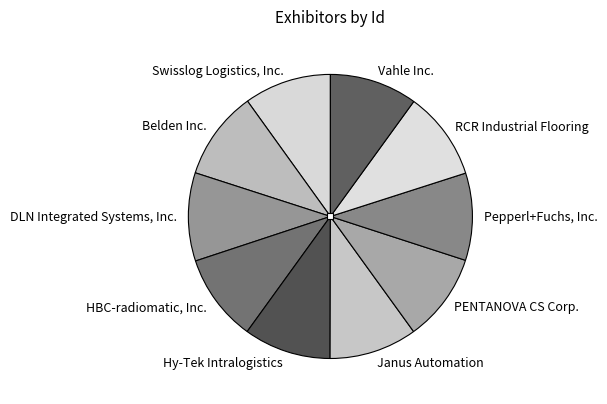

Count the number of slices in the pie.

10